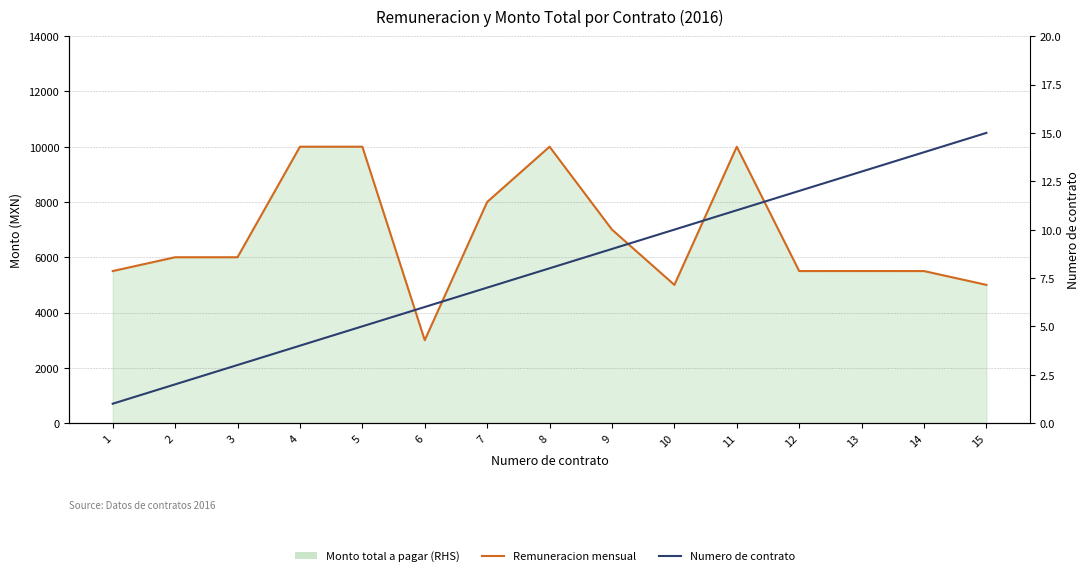

Which series has the largest range (max minus min)?

Remuneracion mensual